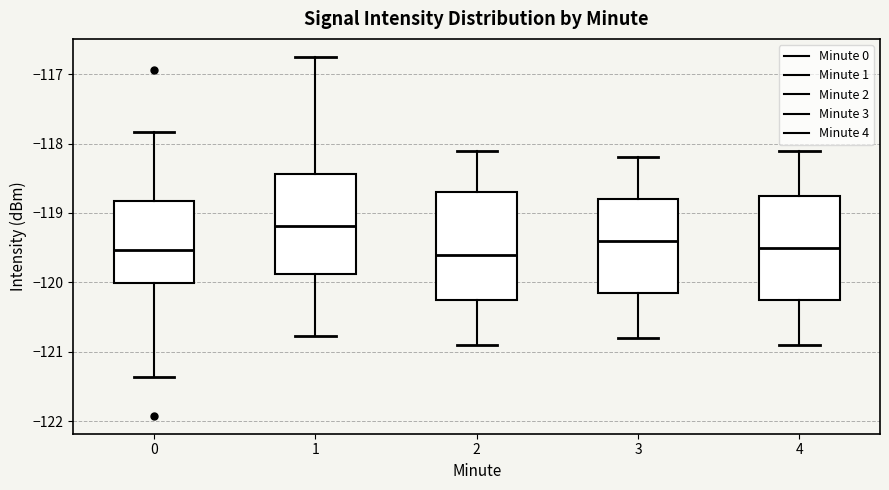

Where does the lower whisker of the box at x = 1 end on the y-axis? The values are not printed on the chart, so give them approximately, as read against the axis.

-120.8